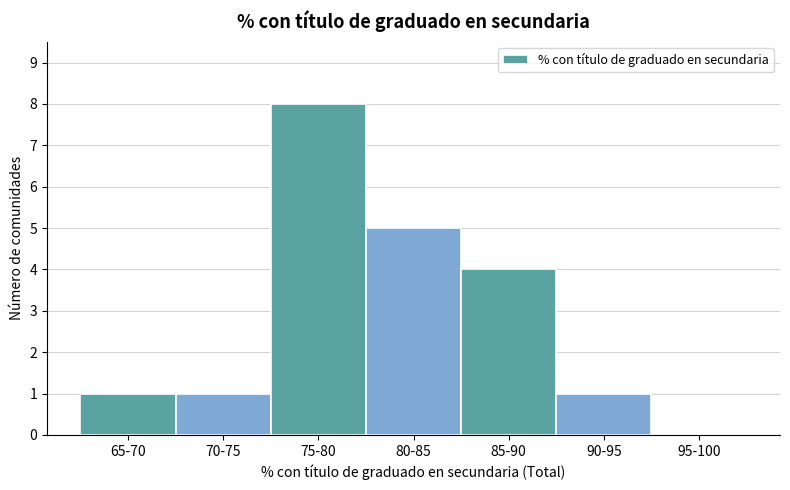

Reading right to left, what are all the values shown in this chart?

95-100=0	90-95=1	85-90=4	80-85=5	75-80=8	70-75=1	65-70=1